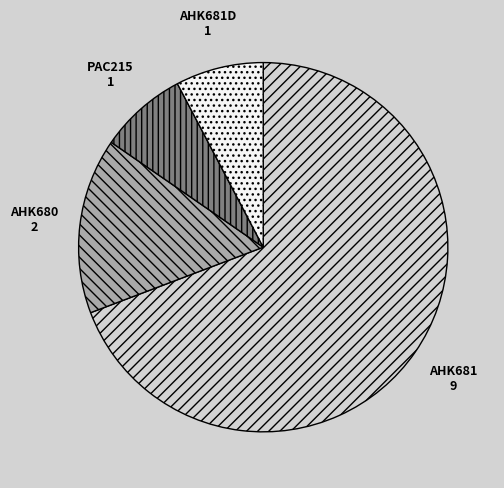

Is it true that AHK681 is 77% of the pie?

False